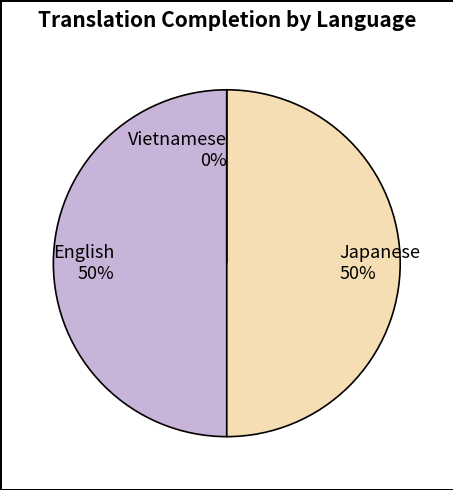

Count the number of slices in the pie.

3